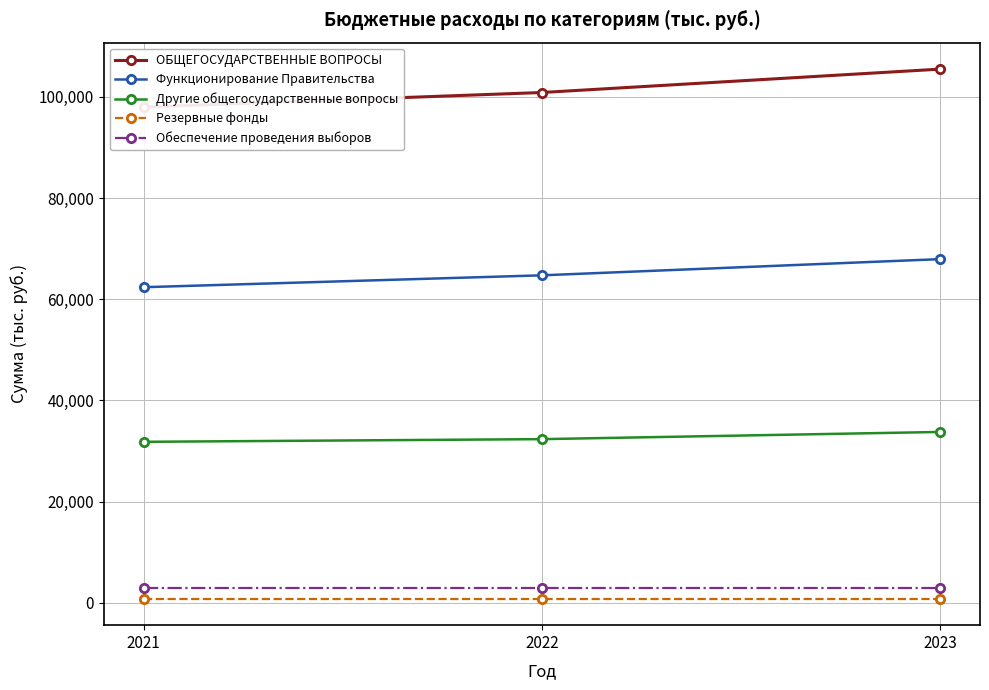

Where does the ОБЩЕГОСУДАРСТВЕННЫЕ ВОПРОСЫ series first go above 100846?

2022